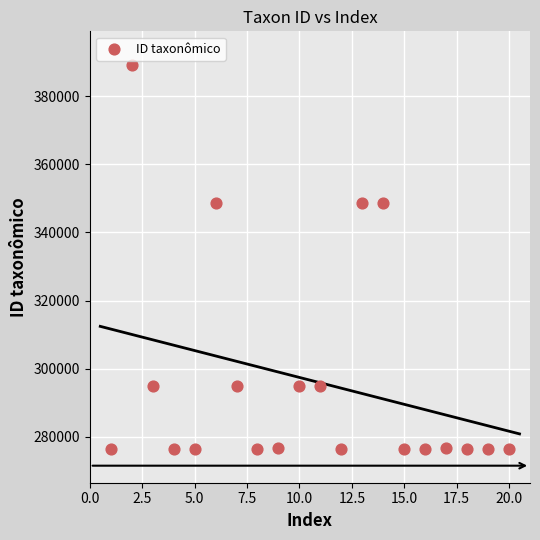

What is the range of Y values (max minus min)?

112492